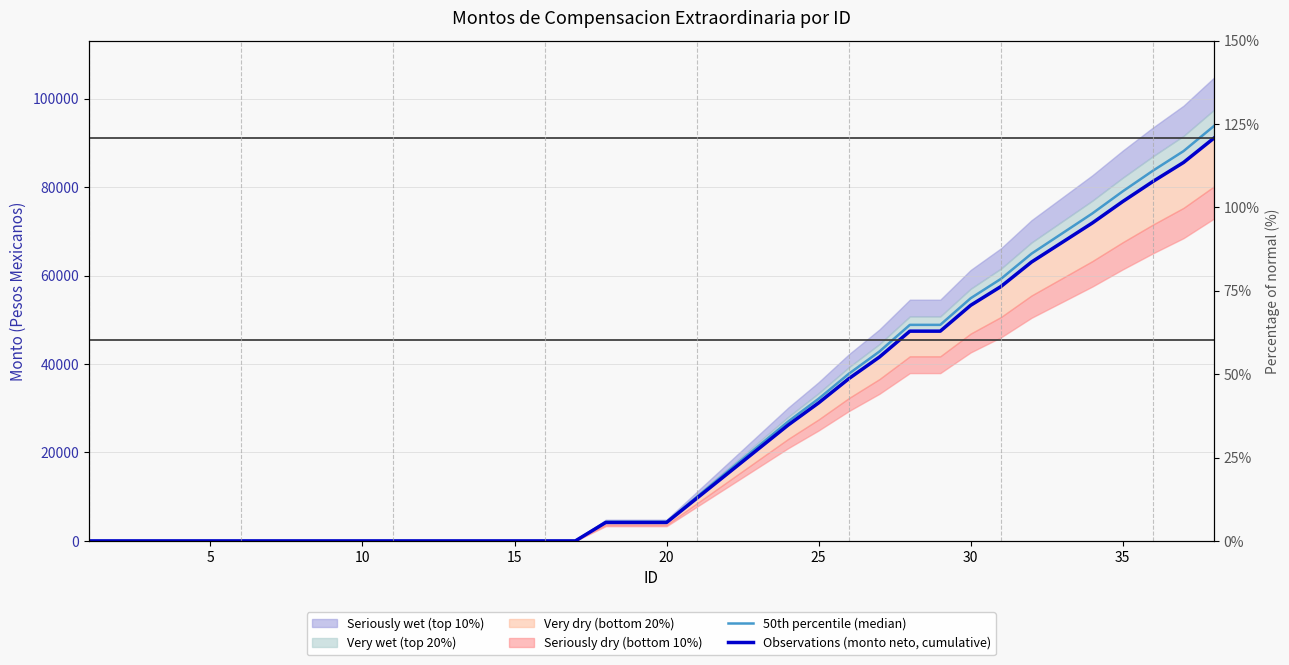

The Observations (monto neto, cumulative) series shows 19598.1 at 26. True or false?

False